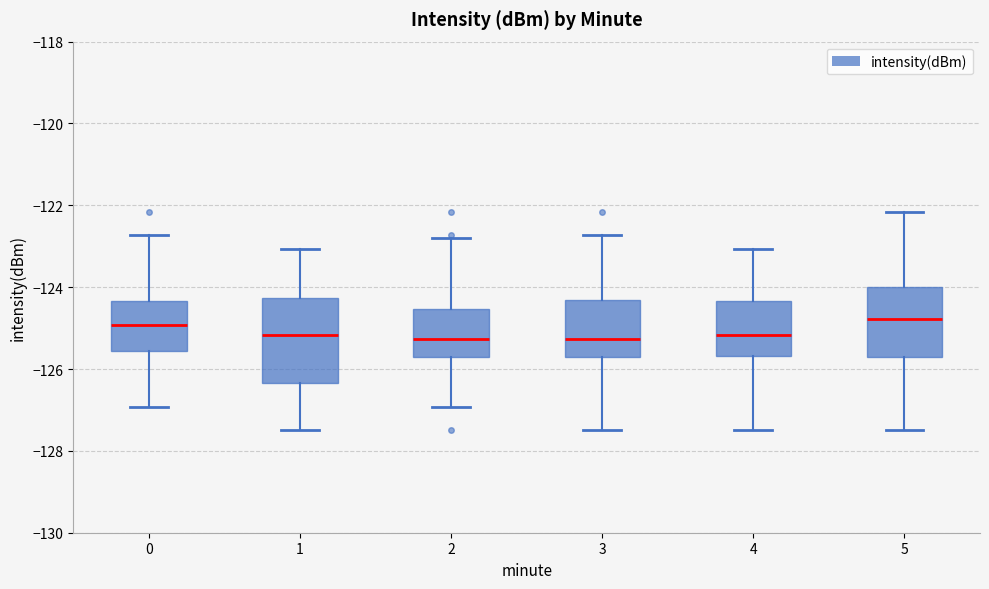

Comparing the boxes themselves (not the whiskers), which one is the tallest?

1